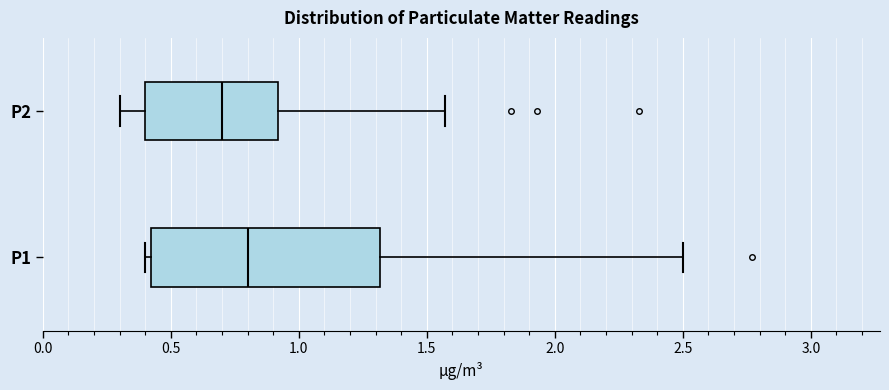

Reading bottom to top, read every box against the x-axis: the position of its median line, the range the box covers, and the ends of its whiskers. The values are not printed on the chart, so give them approximately, as read against the axis.

P1: median 0.80, box 0.40 to 1.30, whiskers 0.40 (just left of the box's left edge) to 2.50
P2: median 0.70, box 0.40 to 0.90, whiskers 0.30 to 1.55